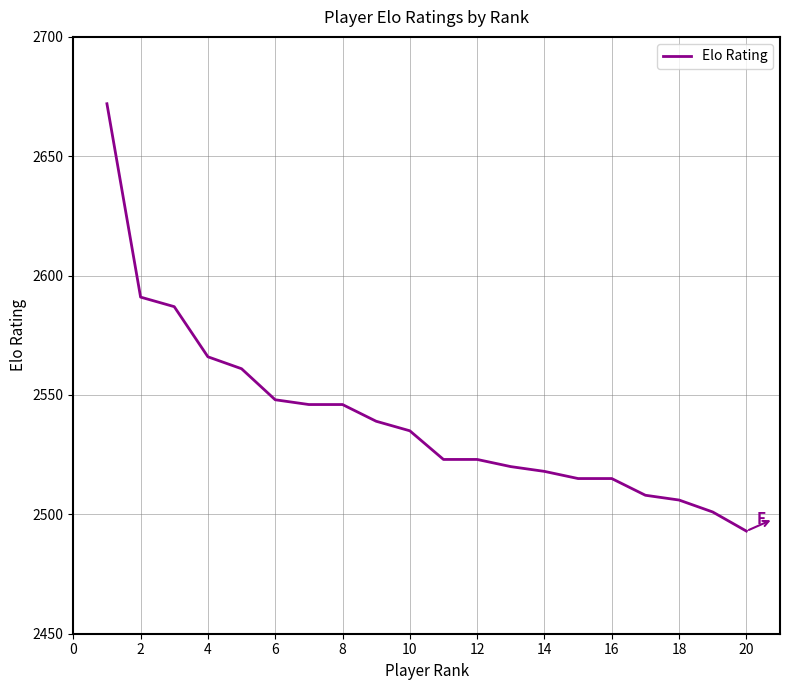

What is the smallest value displayed?

2493